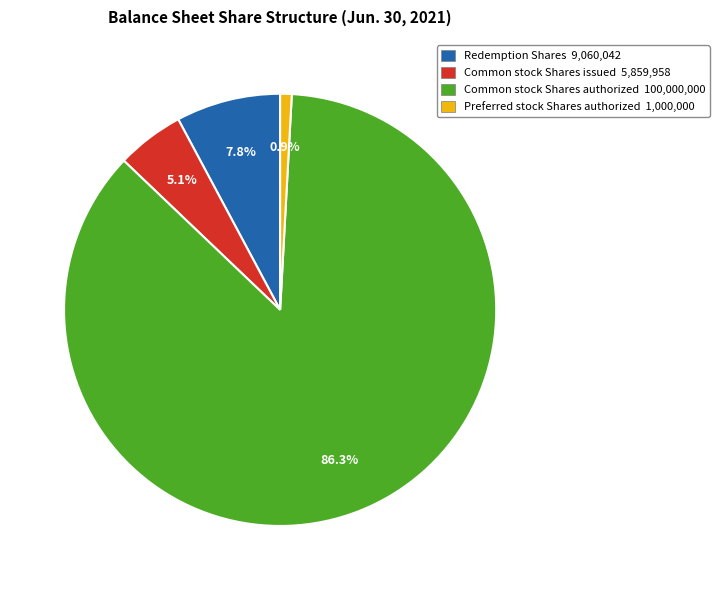

To the nearest percent, what is the difference between the Common stock Shares authorized and Preferred stock Shares authorized slice percentages?

85%